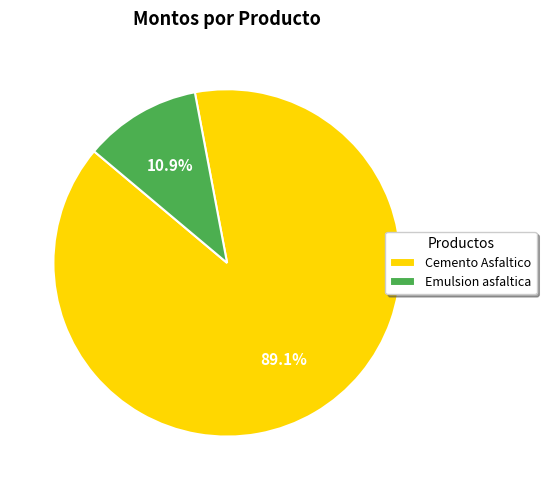

To the nearest percent, what percentage of the pie is Emulsion asfaltica?

11%